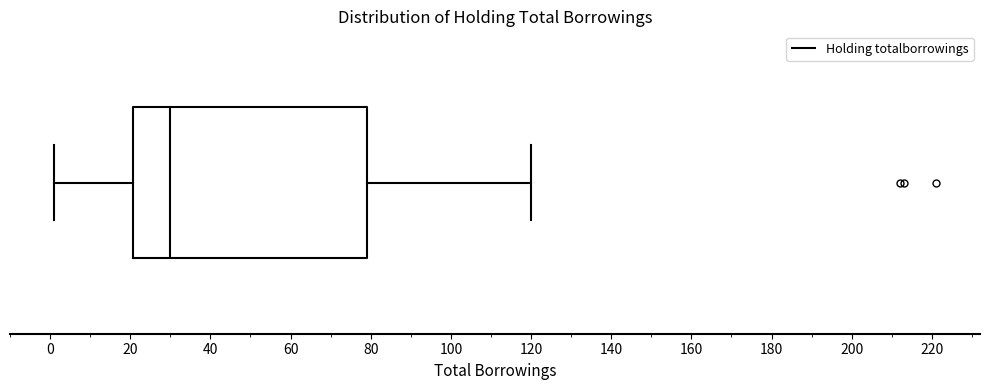

Where does the left whisker of the box end on the x-axis? The values are not printed on the chart, so give them approximately, as read against the axis.

2